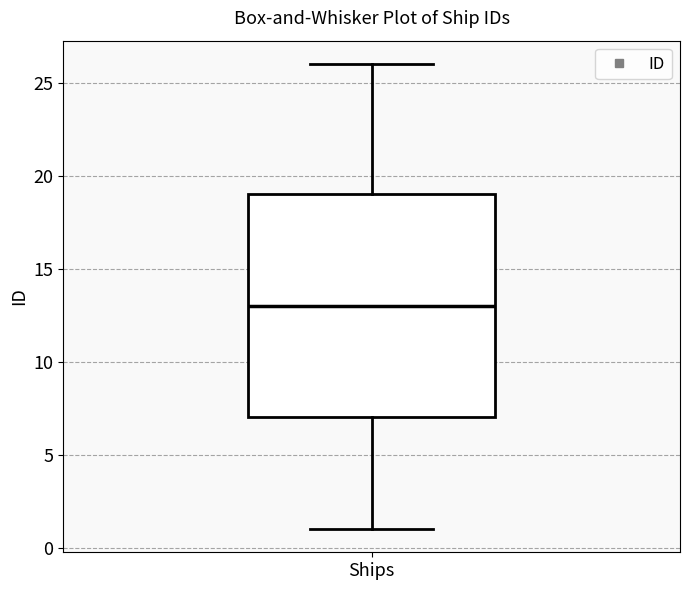

Where does the median line of the box for Ships sit on the y-axis? The values are not printed on the chart, so give them approximately, as read against the axis.

13